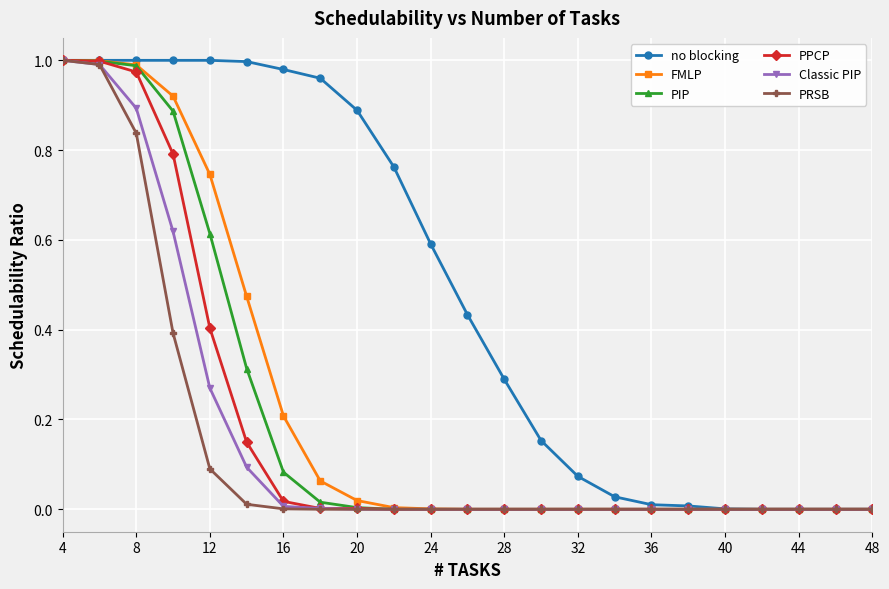

Which series has the largest total across all categories?

no blocking